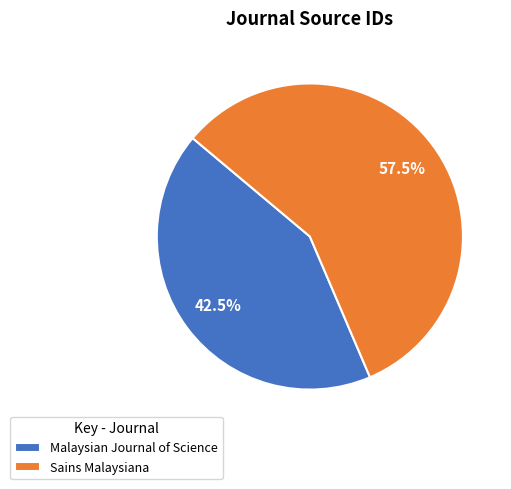

Which category has the biggest portion of the pie?

Sains Malaysiana